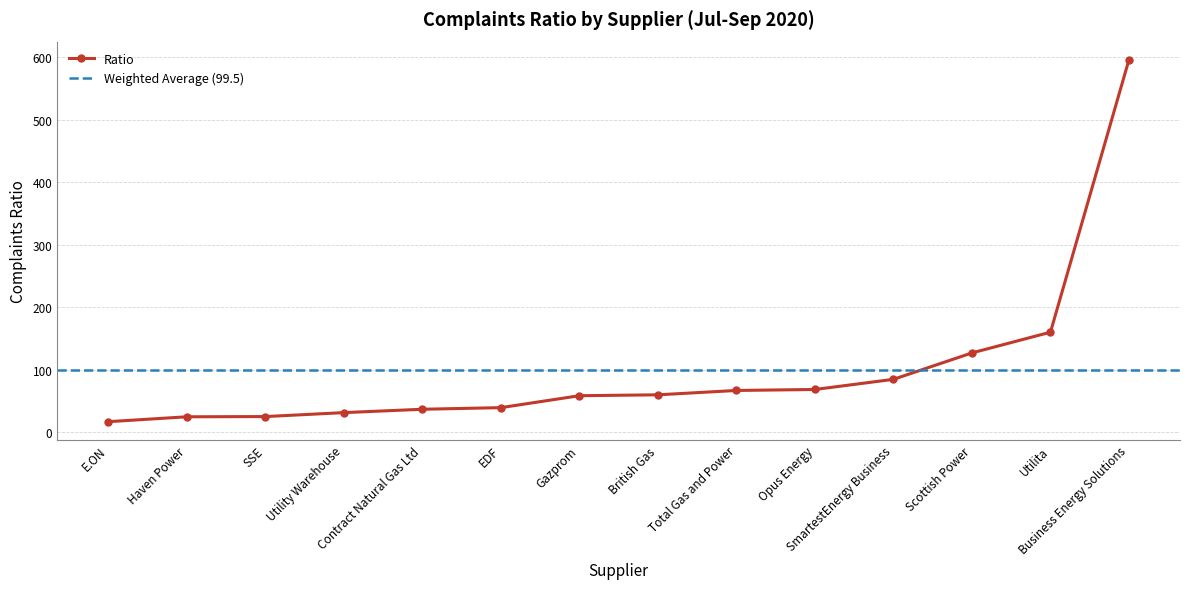

True or false: the data has more than 0 interior local peaks.

False